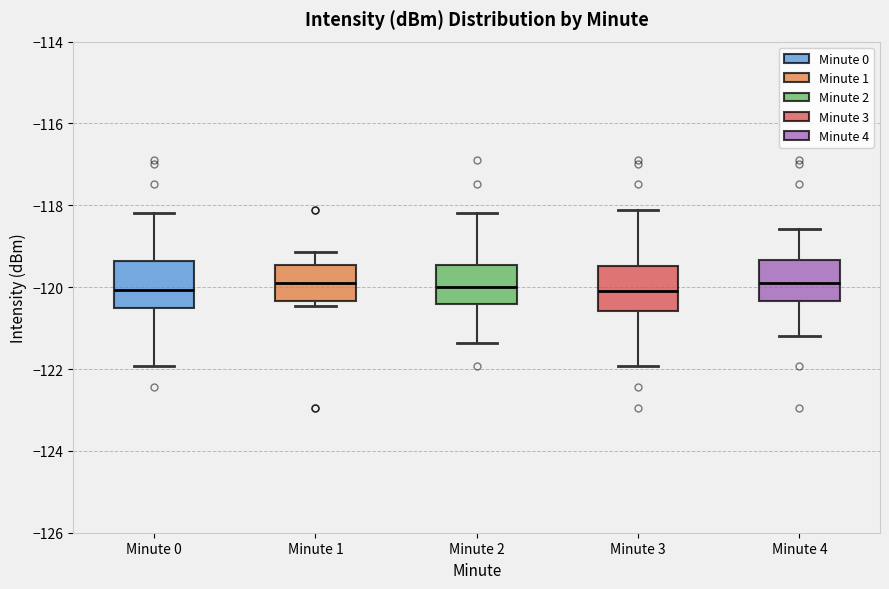

Reading left to right, read every box against the y-axis: the position of its median line, the range the box covers, and the ends of its whiskers. The values are not printed on the chart, so give them approximately, as read against the axis.

Minute 0: median -120.0, box -120.6 to -119.4, whiskers -122.0 to -118.2
Minute 1: median -119.8, box -120.4 to -119.4, whiskers -120.4 (just below the box's lower edge) to -119.2
Minute 2: median -120.0, box -120.4 to -119.4, whiskers -121.4 to -118.2
Minute 3: median -120.0, box -120.6 to -119.4, whiskers -122.0 to -118.2
Minute 4: median -119.8, box -120.4 to -119.4, whiskers -121.2 to -118.6